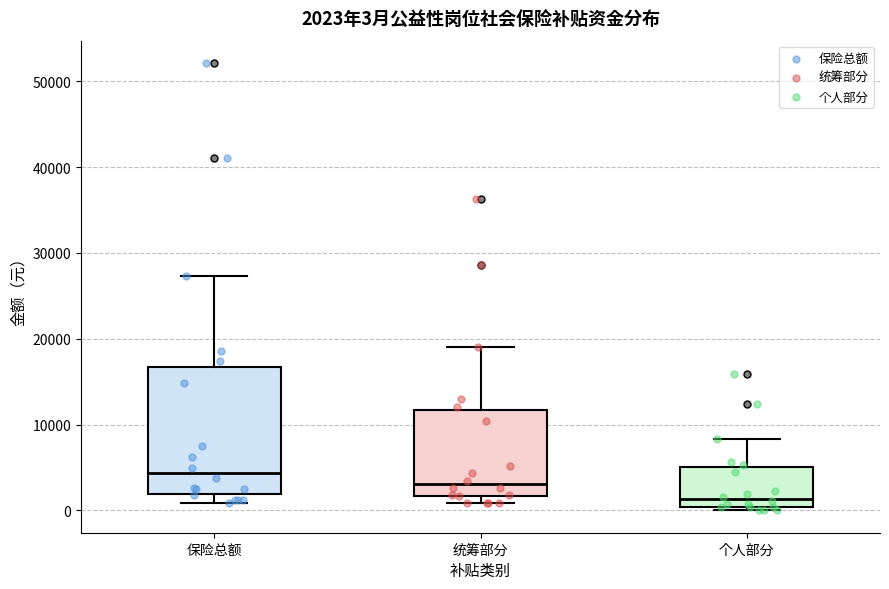

Which box's median line is the highest?

保险总额